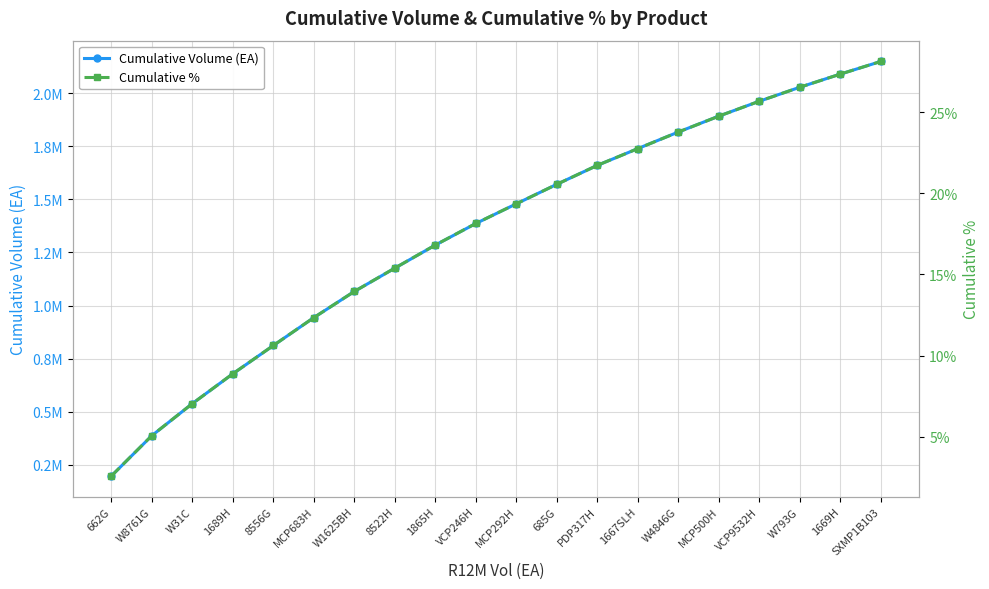

Reading left to right, list all the values displayed in this chart.

Cumulative Volume (EA): 197544.0	387492.0	538524.0	678744.0	811988.0	943280.0	1066508.0	1176212.0	1284932.0	1386452.0	1479152.0	1571108.0	1660152.0	1739172.0	1817208.0	1892052.0	1962109.0	2028061.0	2089909.0	2149486.0
Cumulative %: 0.0	0.1	0.1	0.1	0.1	0.1	0.1	0.2	0.2	0.2	0.2	0.2	0.2	0.2	0.2	0.2	0.3	0.3	0.3	0.3